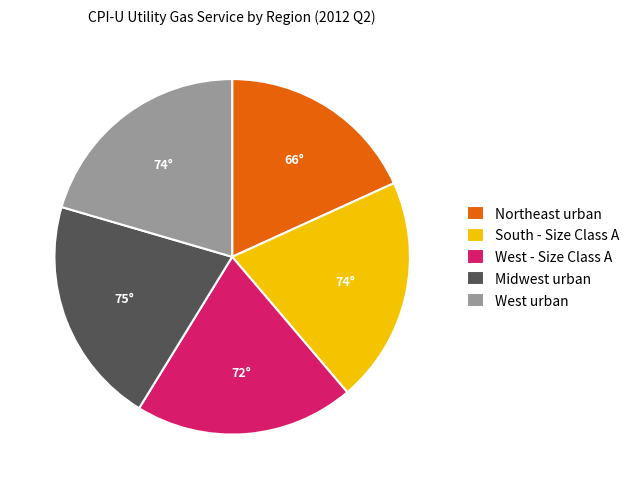

Is South - Size Class A the majority of the pie?

No